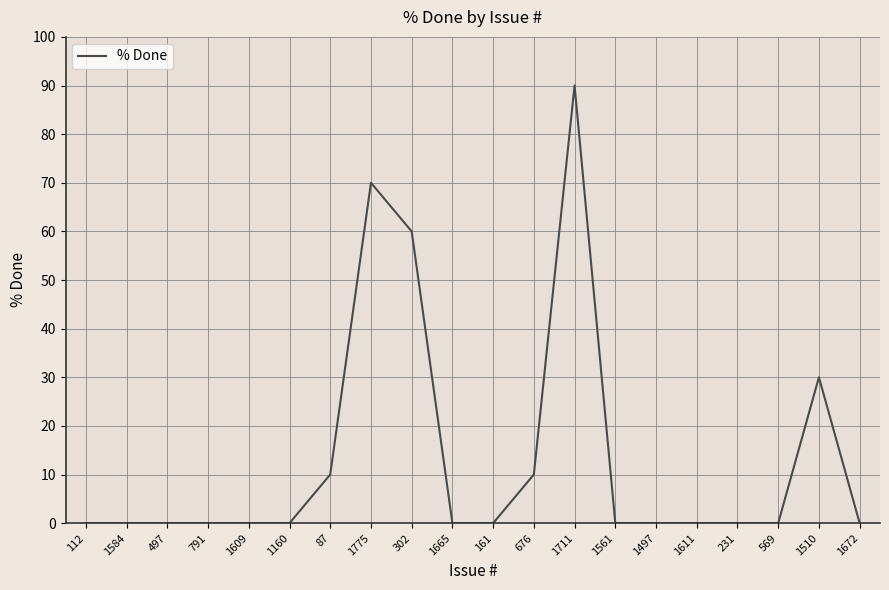

What position from the right is 302?

12